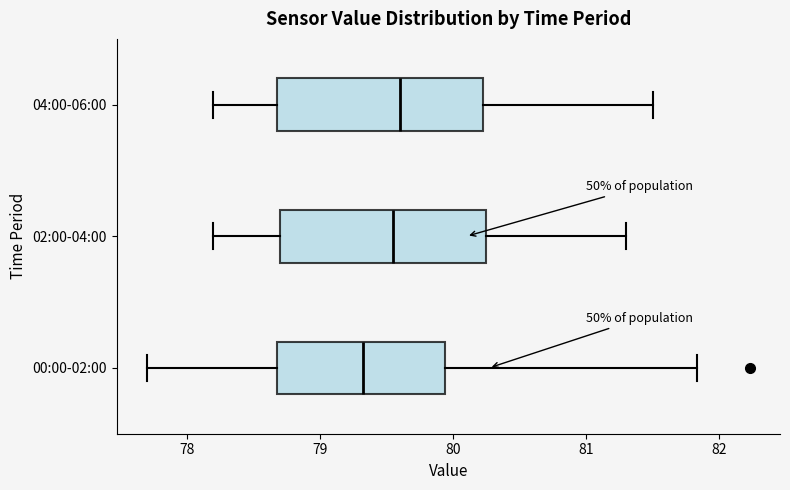

Reading bottom to top, read every box against the x-axis: the position of its median line, the range the box covers, and the ends of its whiskers. The values are not printed on the chart, so give them approximately, as read against the axis.

00:00-02:00: median 79.3, box 78.7 to 79.9, whiskers 77.7 to 81.8
02:00-04:00: median 79.6, box 78.7 to 80.3, whiskers 78.2 to 81.3
04:00-06:00: median 79.6, box 78.7 to 80.2, whiskers 78.2 to 81.5